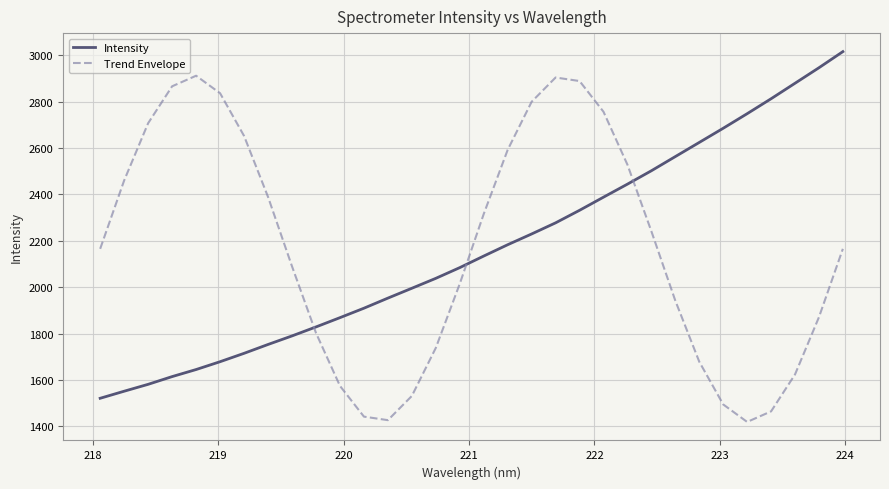

True or false: Intensity and Trend Envelope cross at least once.

True